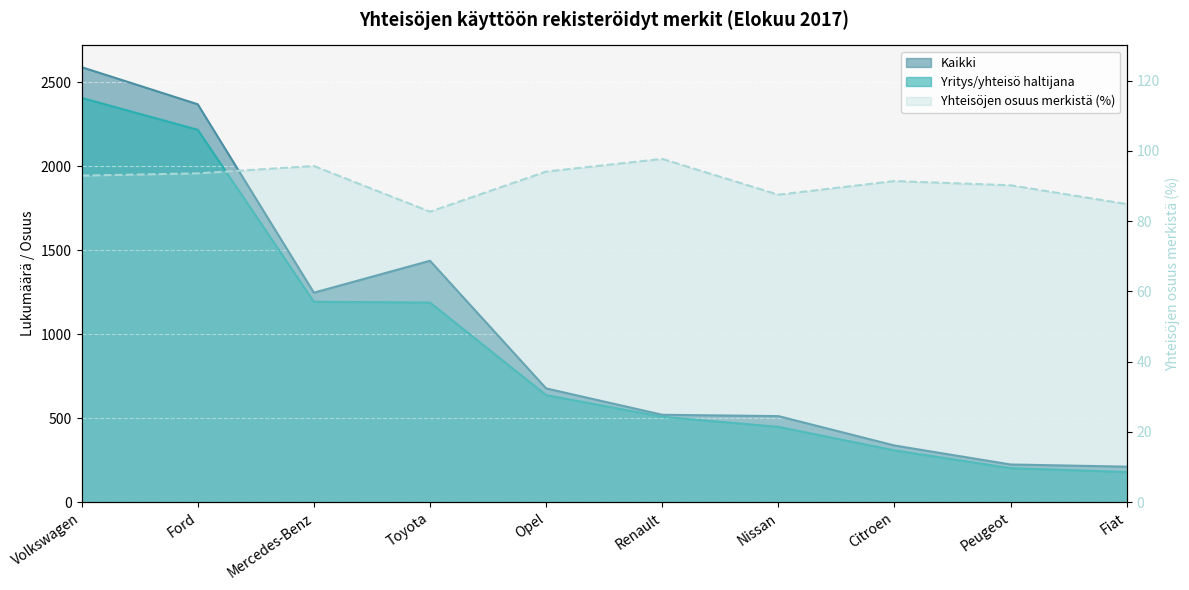

What is the label of the 9th point from the left?

Peugeot